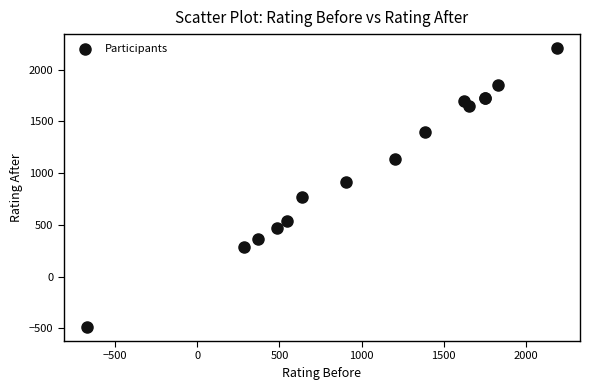

What Y value in the scatter plot is closest to 860?

911